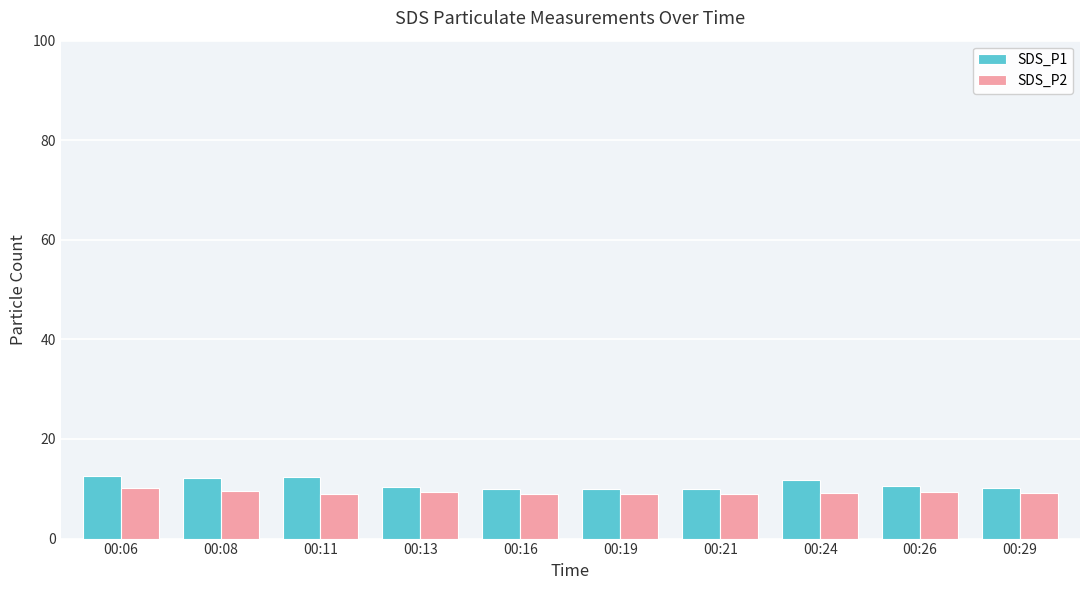

How many data points does each series have?

10